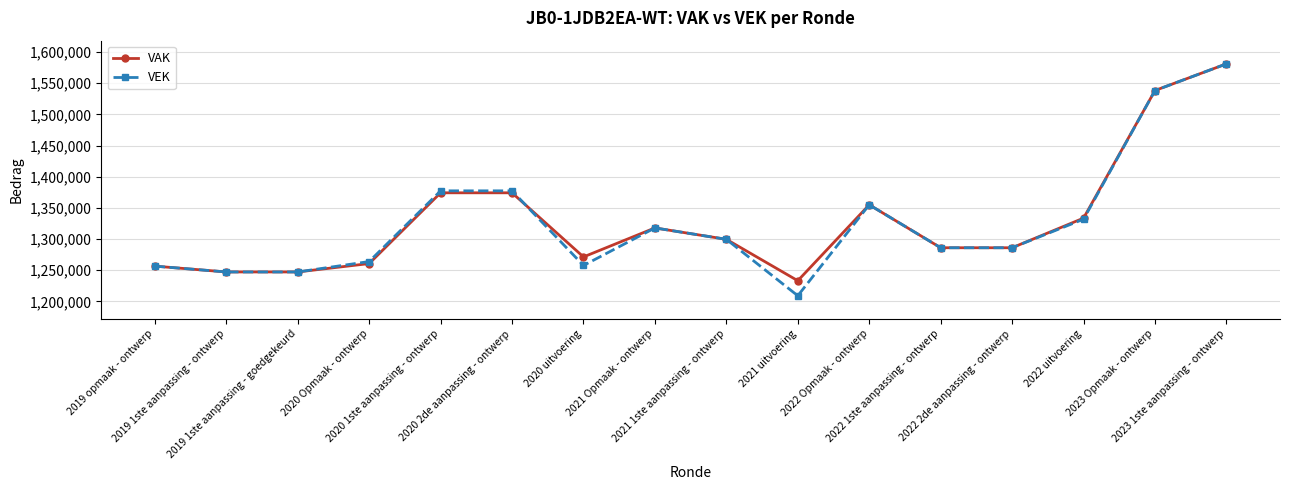

True or false: VAK has more than 1 interior local peaks.

True